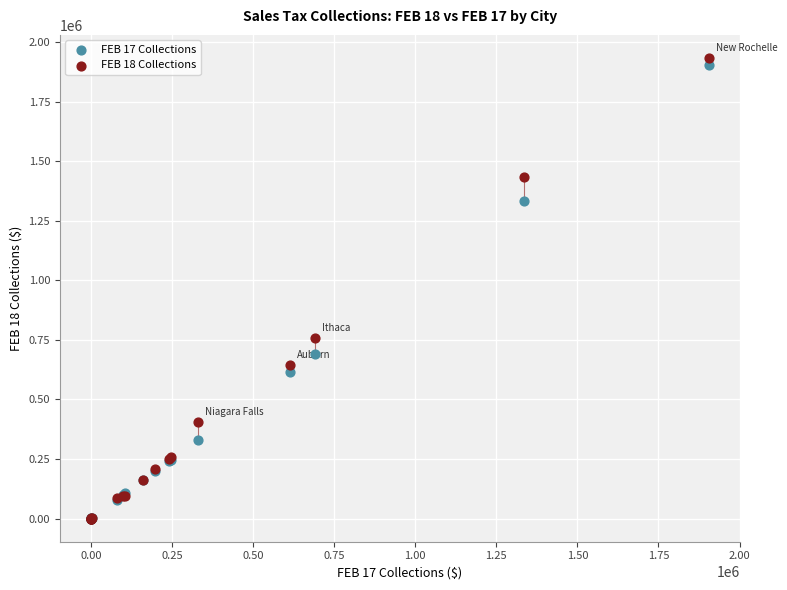

Across all series, what Y value is closest to 966395?

757481.2